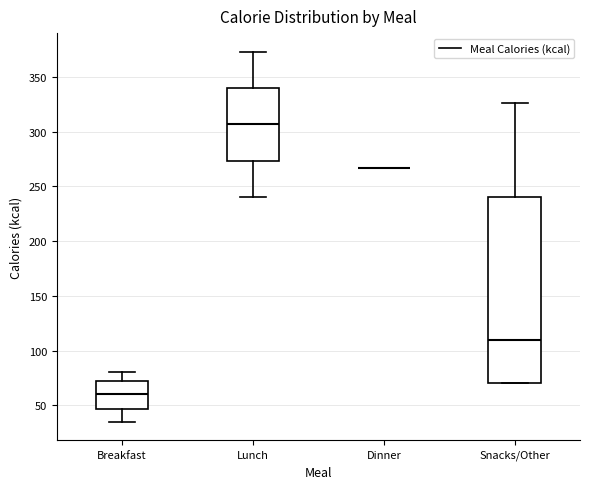

Which box is the tallest, from its lower edge to its upper edge?

Snacks/Other